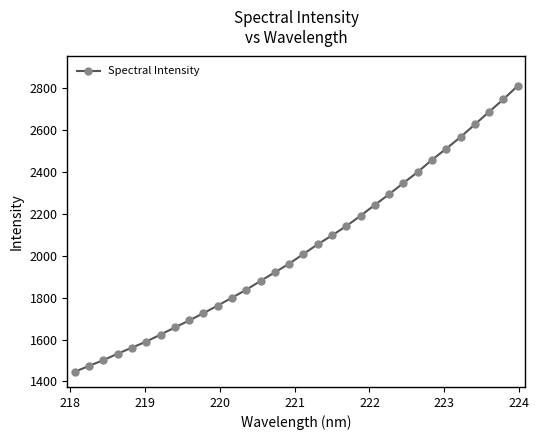

True or false: there are more than 2 points higher than both neighbors.

False